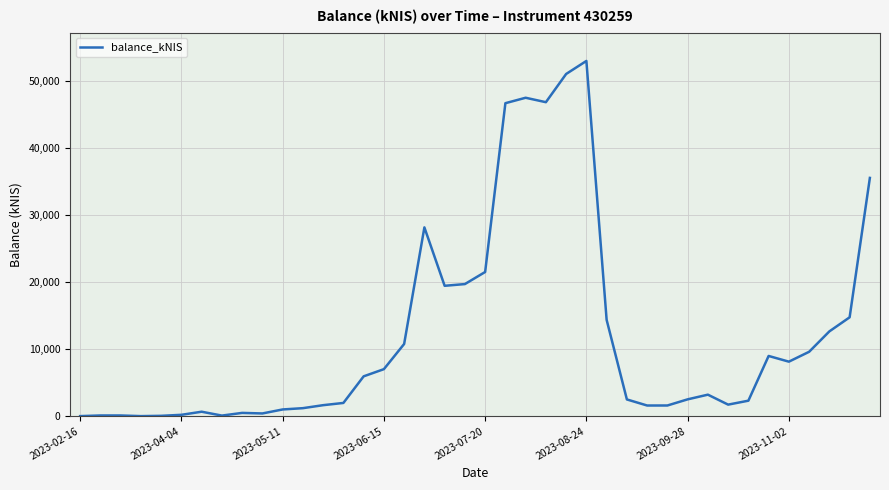

What is the difference between the maximum and minimum values?

53032.0